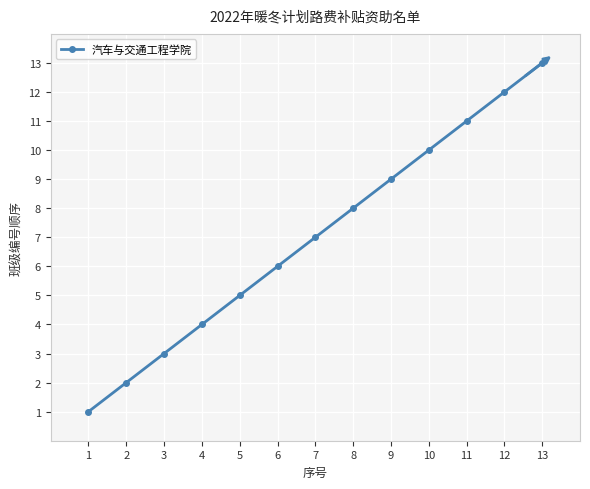

What is the approximate value at 10, to the nearest 5?

10